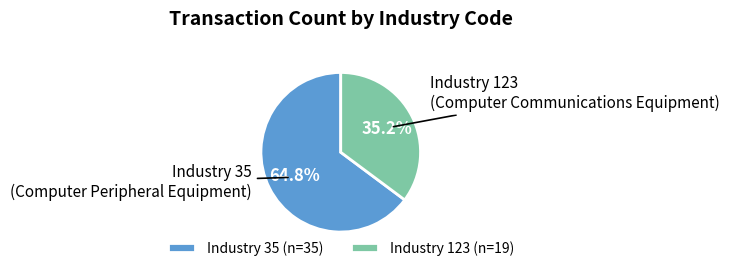

Which category has the smallest portion of the pie?

Industry 123 (n=19)